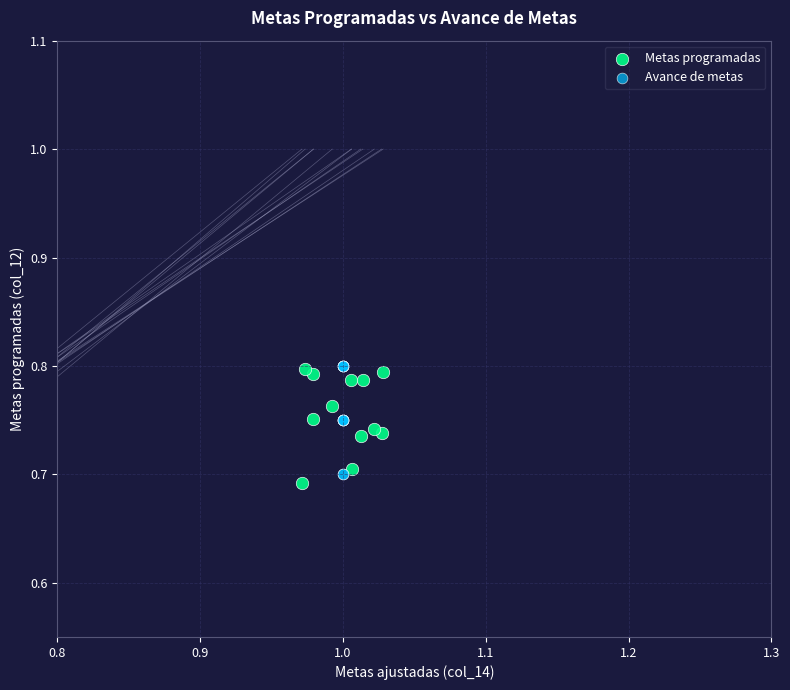

Which series contains the lowest Y value?

Metas programadas